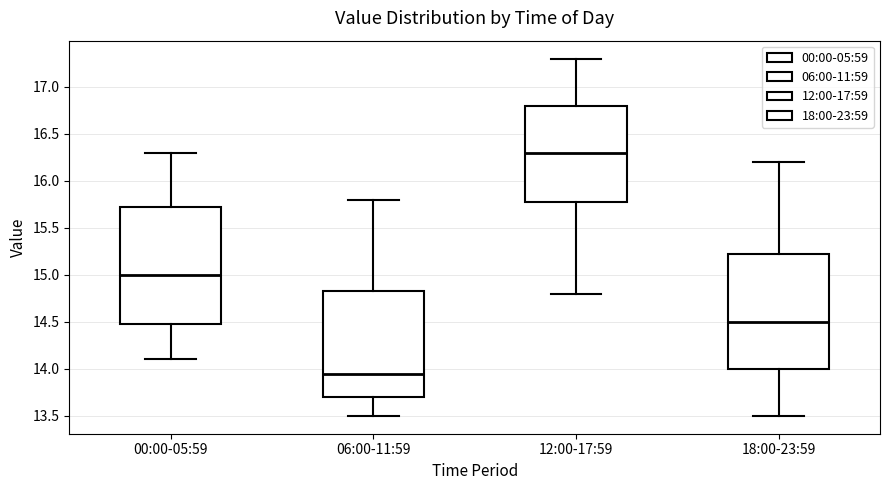

Which box has the lowest median line?

06:00-11:59